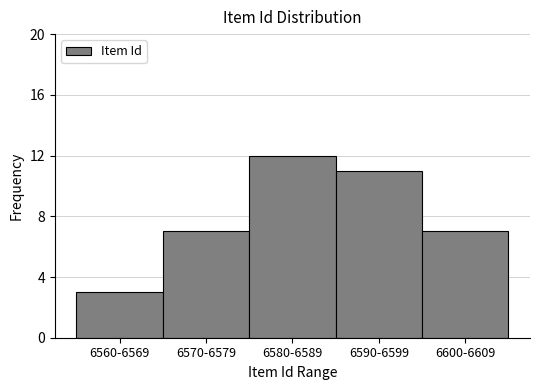

Reading left to right, what are all the values shown in this chart?

6560-6569=3	6570-6579=7	6580-6589=12	6590-6599=11	6600-6609=7